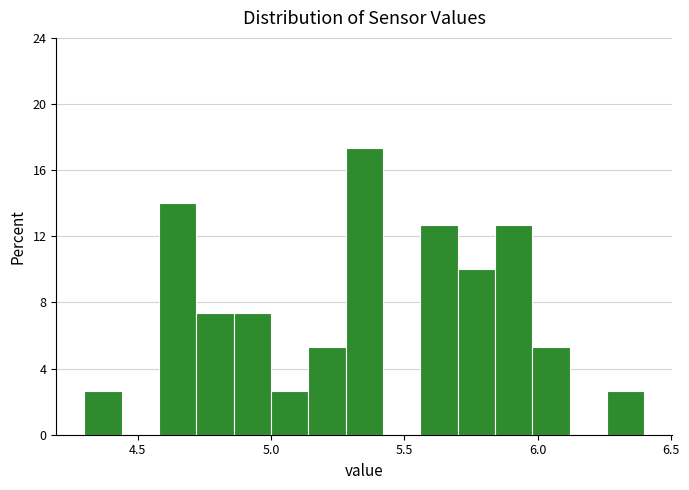

Around what value on the x-axis is the tallest bar? Give the approximate position of its centre, as read against the axis.

5.35